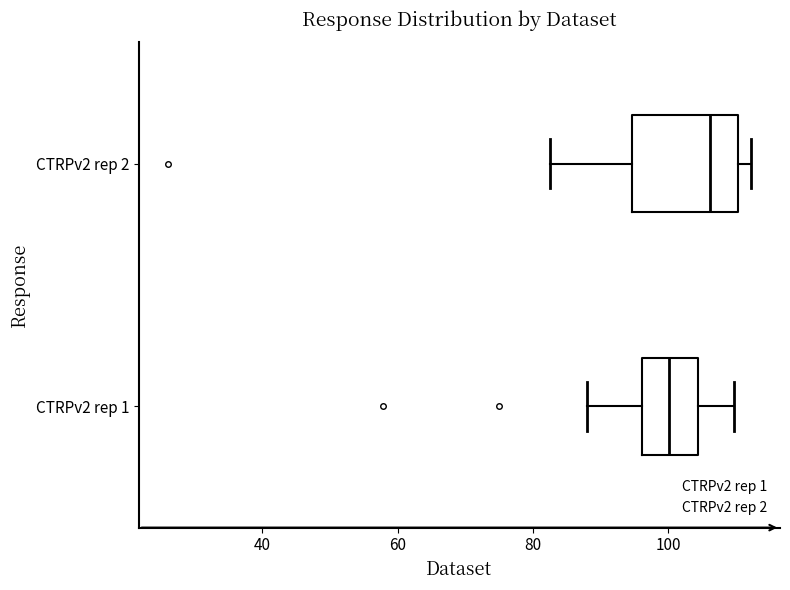

Reading bottom to top, transcribe this box plot: for each box, give where its median line is, the range the box spans, and where its two whiskers end, as read against the x-axis. The values are not printed on the chart, so give them approximately, as read against the axis.

CTRPv2 rep 1: median 100, box 96 to 104, whiskers 88 to 110
CTRPv2 rep 2: median 106, box 94 to 110, whiskers 82 to 112